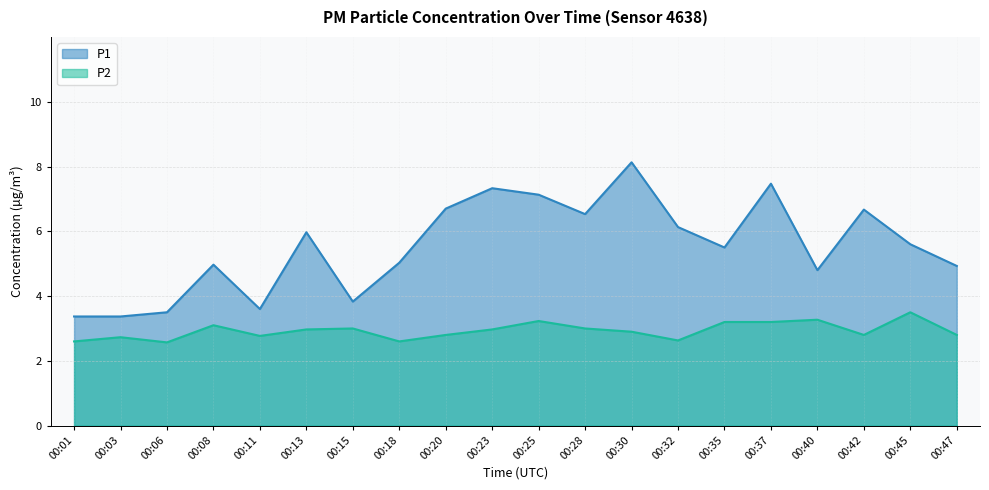

True or false: P2 and P1 intersect in this chart.

False